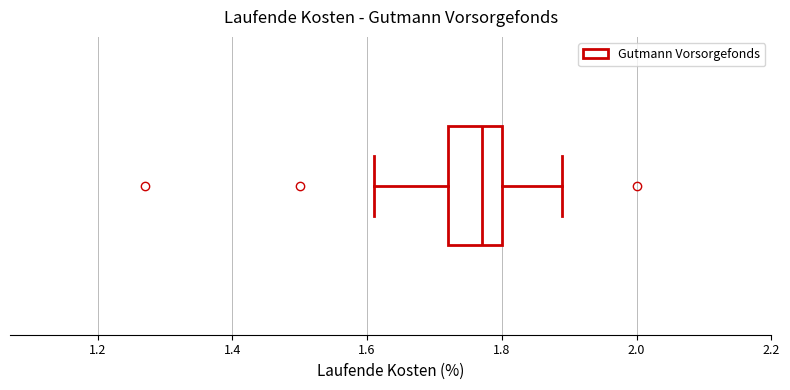

Where is the right edge of the box on the x-axis? The values are not printed on the chart, so give them approximately, as read against the axis.

1.80